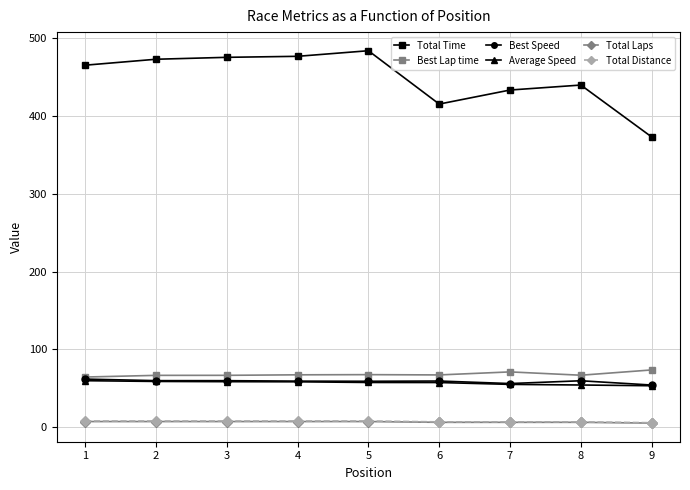

True or false: Average Speed and Best Lap time intersect in this chart.

False